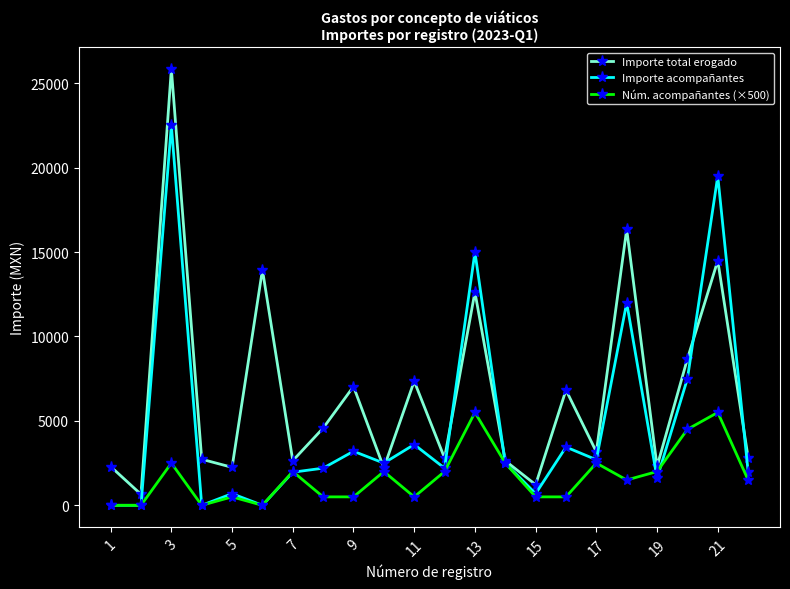

Rank the series by their average value, from lowest to highest.

Núm. acompañantes (×500), Importe acompañantes, Importe total erogado